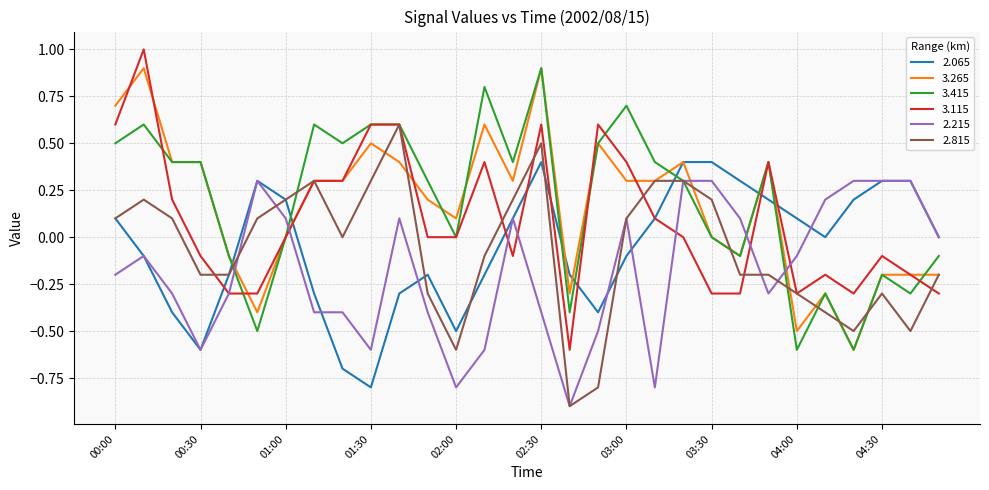

Which series has the widest spread of values?

3.115